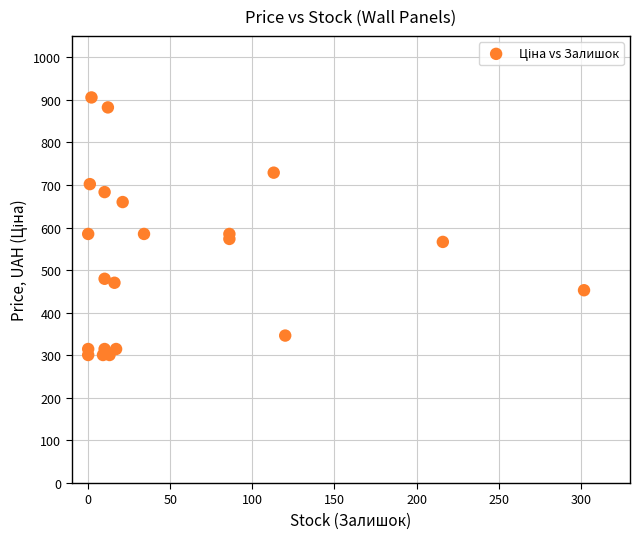

What is the range of Y values (max minus min)?

604.8